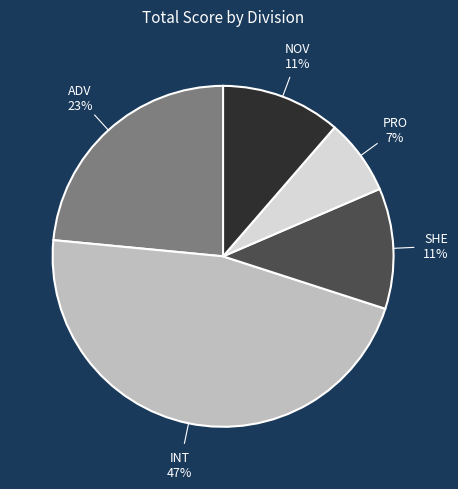

Is there a majority slice in this chart?

No